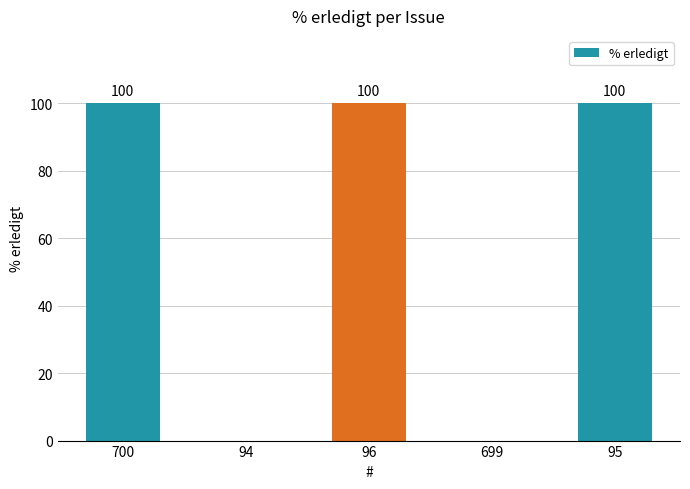

Is it true that the value at 700 is 22?

False